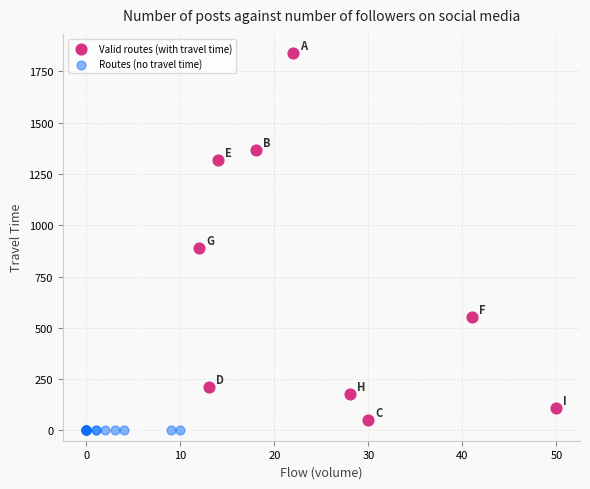

Which series reaches the maximum Y coordinate?

Valid routes (with travel time)